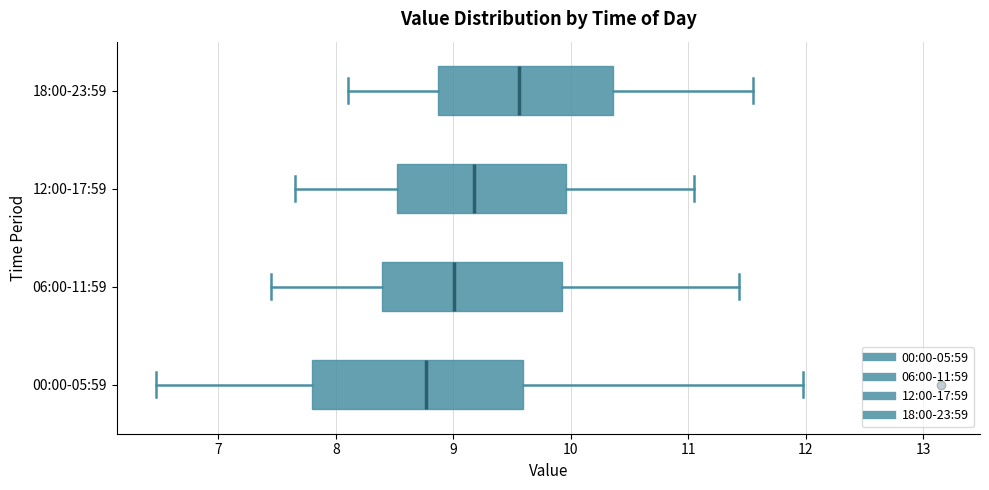

Where is the right edge of the box for 12:00-17:59 on the x-axis? The values are not printed on the chart, so give them approximately, as read against the axis.

10.0